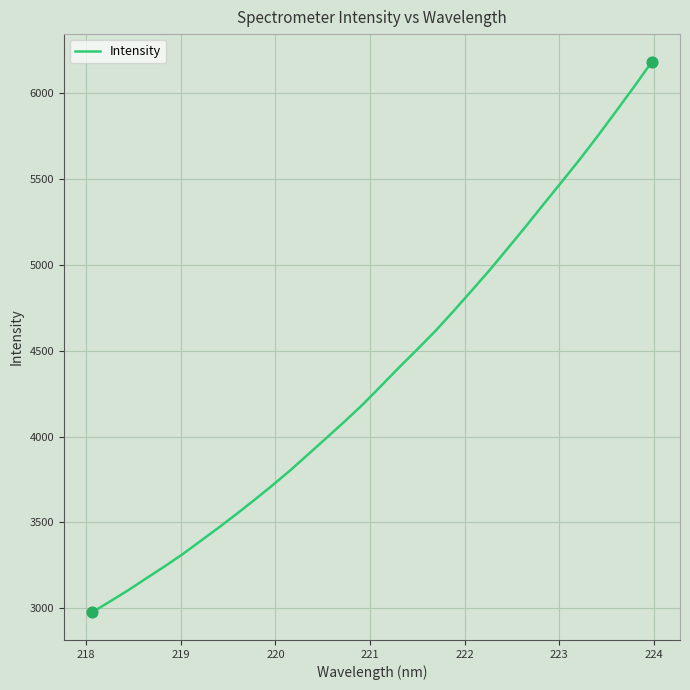

What is the difference between the maximum and minimum values?

3208.9